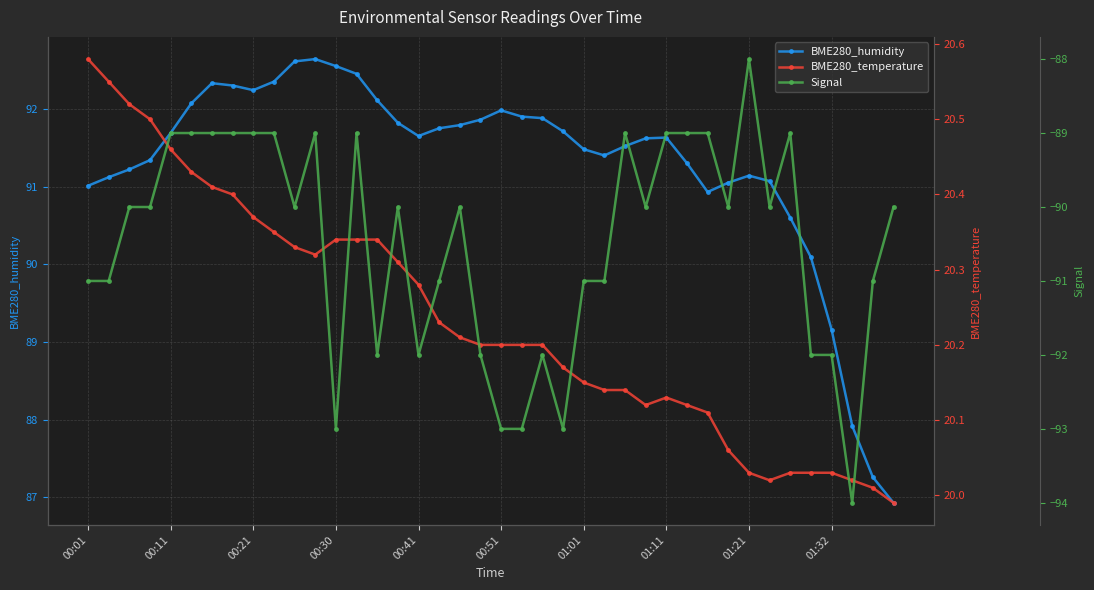

How many data points in BME280_humidity are above 91?

33